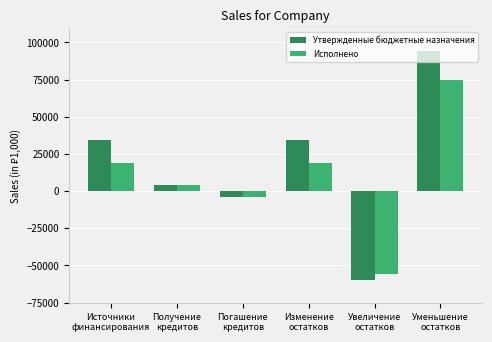

Does the chart contain any negative values?

Yes